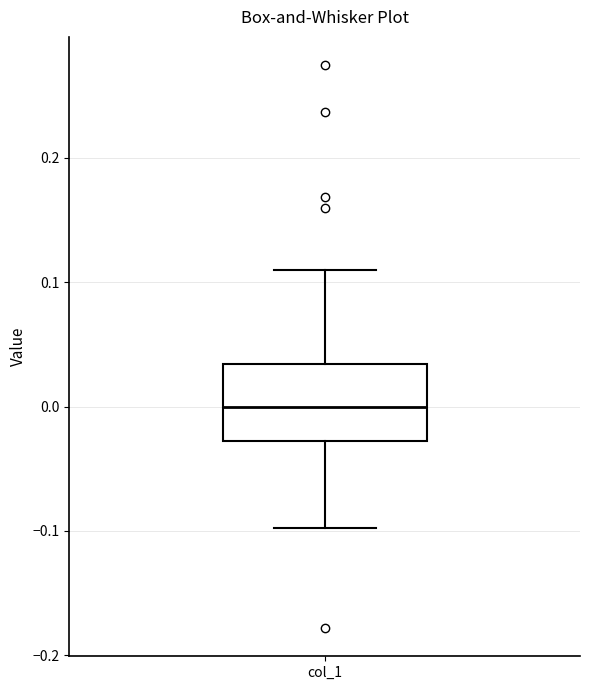

Transcribe this box plot: give where the median line is, the range the box spans, and where the two whiskers end, as read against the y-axis. The values are not printed on the chart, so give them approximately, as read against the axis.

median 0.00, box -0.03 to 0.03, whiskers -0.10 to 0.11